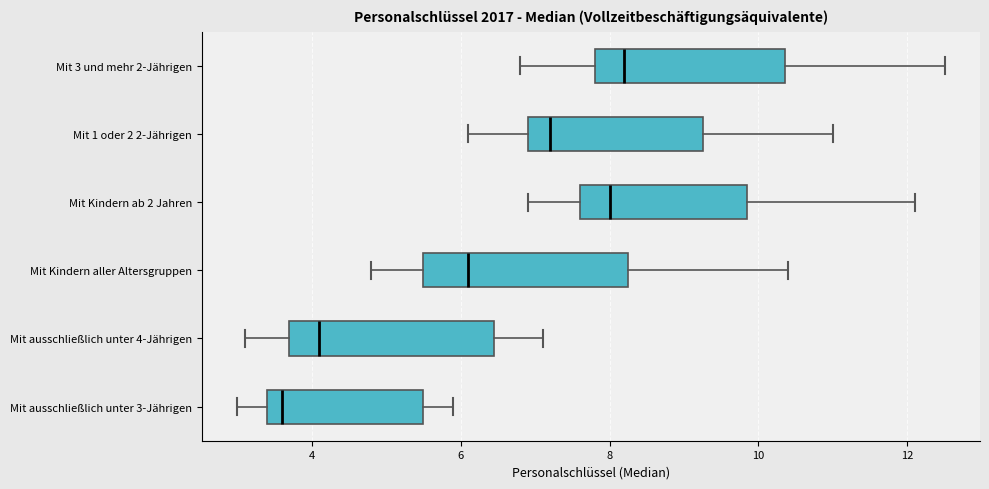

Reading bottom to top, read every box against the x-axis: the position of its median line, the range the box covers, and the ends of its whiskers. The values are not printed on the chart, so give them approximately, as read against the axis.

Mit ausschließlich unter 3-Jährigen: median 3.6, box 3.4 to 5.6, whiskers 3.0 to 6.0
Mit ausschließlich unter 4-Jährigen: median 4.2, box 3.8 to 6.4, whiskers 3.2 to 7.2
Mit Kindern aller Altersgruppen: median 6.2, box 5.6 to 8.2, whiskers 4.8 to 10.4
Mit Kindern ab 2 Jahren: median 8.0, box 7.6 to 9.8, whiskers 7.0 to 12.2
Mit 1 oder 2 2-Jährigen: median 7.2, box 7.0 to 9.2, whiskers 6.2 to 11.0
Mit 3 und mehr 2-Jährigen: median 8.2, box 7.8 to 10.4, whiskers 6.8 to 12.6